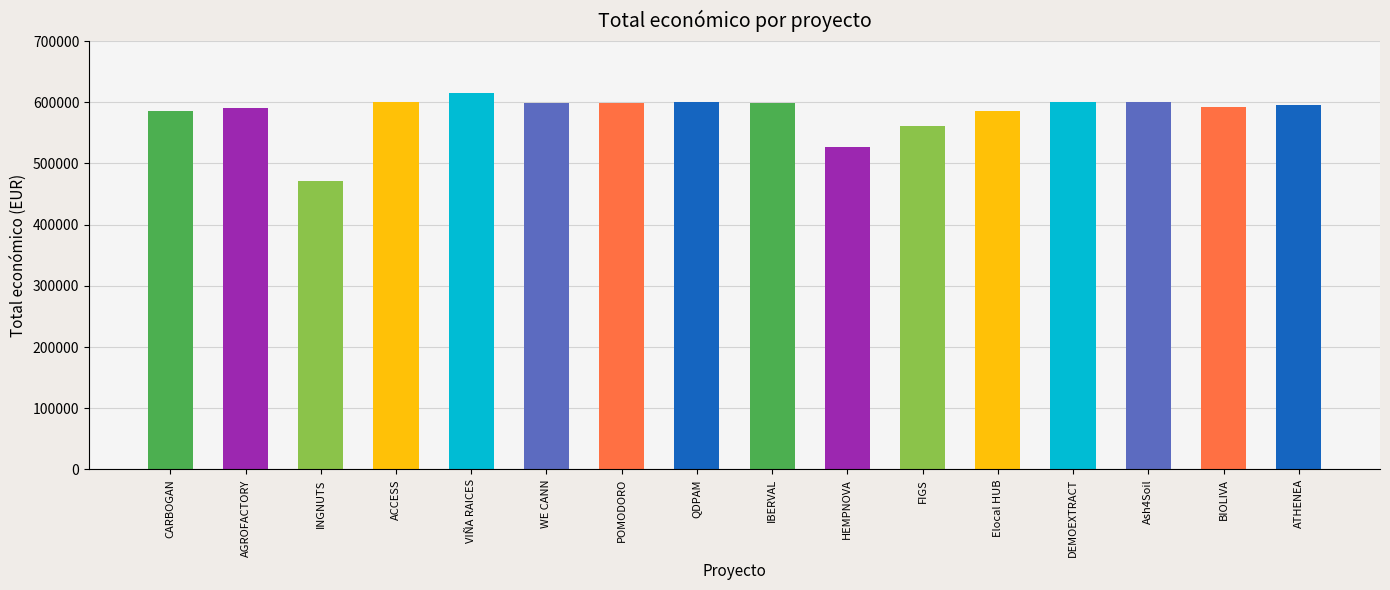

Which has a higher value, FIGS or QDPAM?

QDPAM